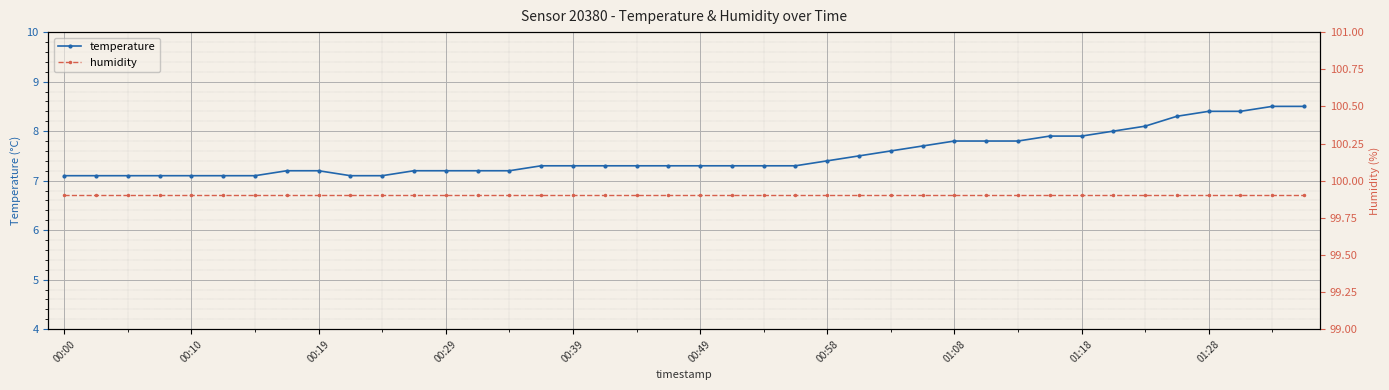

True or false: temperature has a value of 7.1 at 00:00.

True